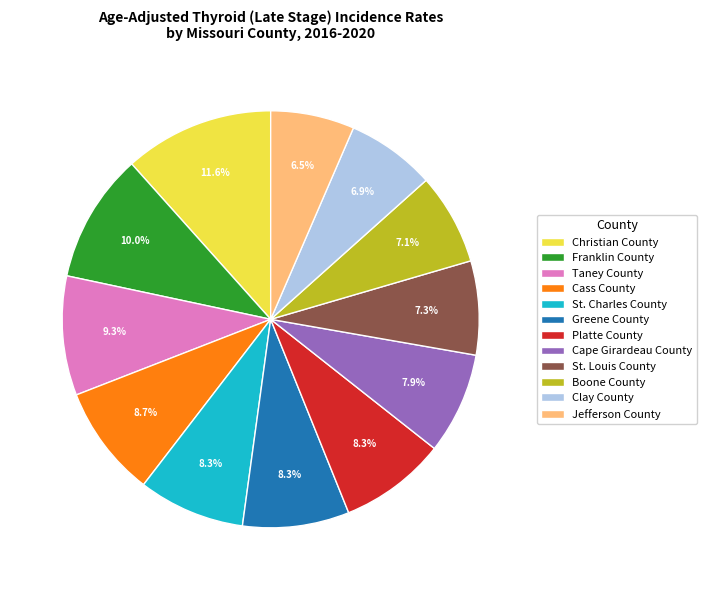

To the nearest percent, what is the combined percentage of Jefferson County and Cape Girardeau County?

14%